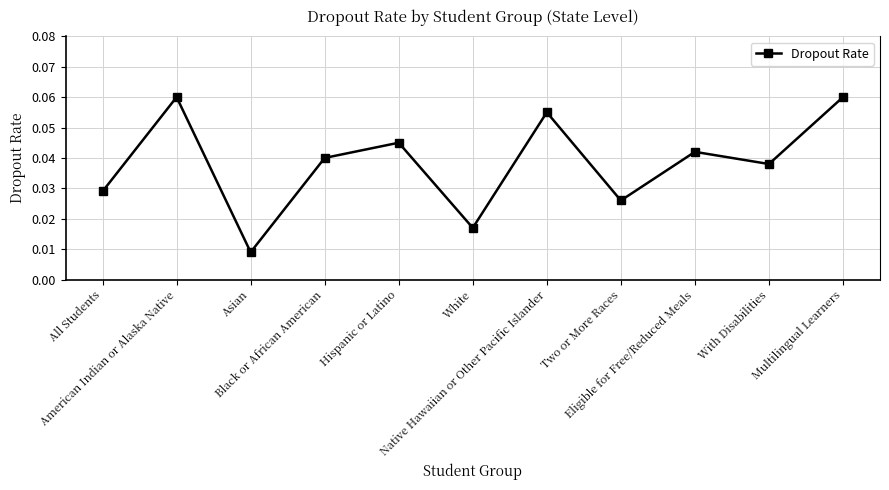

The value at Hispanic or Latino is 0.1. True or false?

False